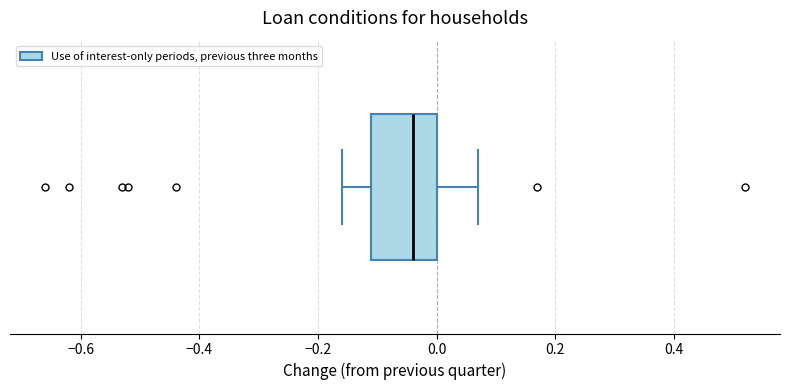

Transcribe this box plot: give where the median line is, the range the box spans, and where the two whiskers end, as read against the x-axis. The values are not printed on the chart, so give them approximately, as read against the axis.

median -0.04, box -0.10 to 0.00, whiskers -0.16 to 0.08